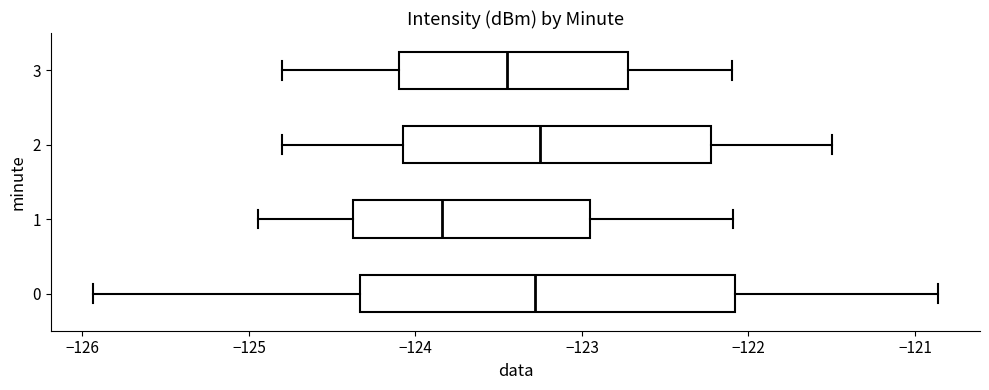

Which box is the widest, from its left edge to its right edge?

0